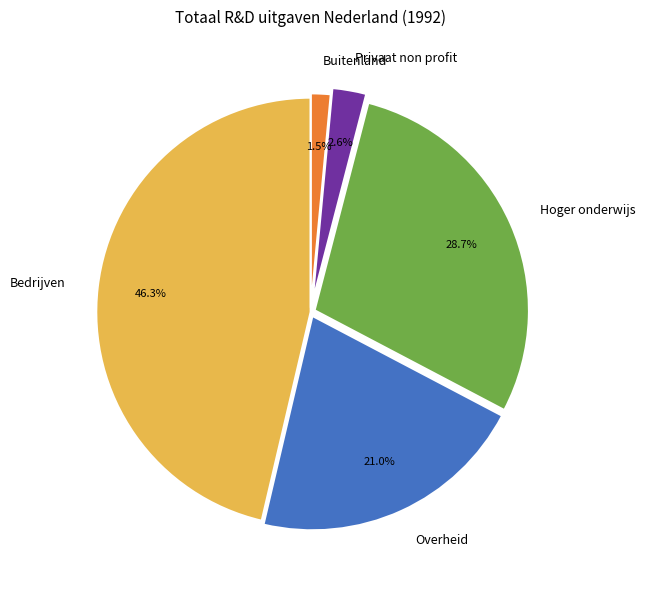

To the nearest percent, what is the difference between the Bedrijven and Hoger onderwijs slice percentages?

18%